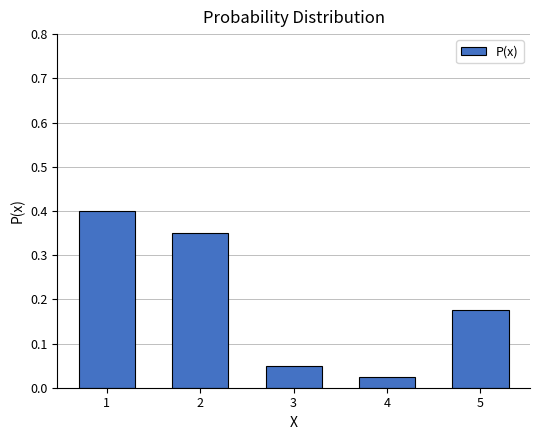

What is the maximum value shown in the chart?

0.4